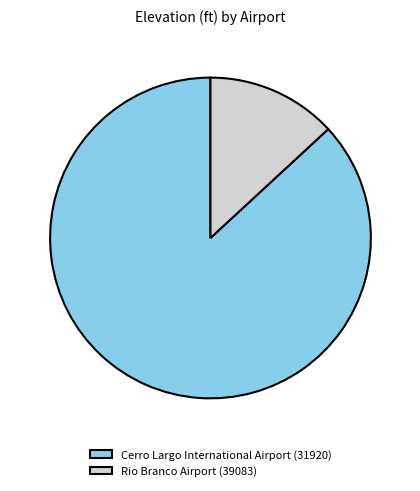

Rank the categories by value from highest to lowest.

Cerro Largo International Airport (31920), Rio Branco Airport (39083)